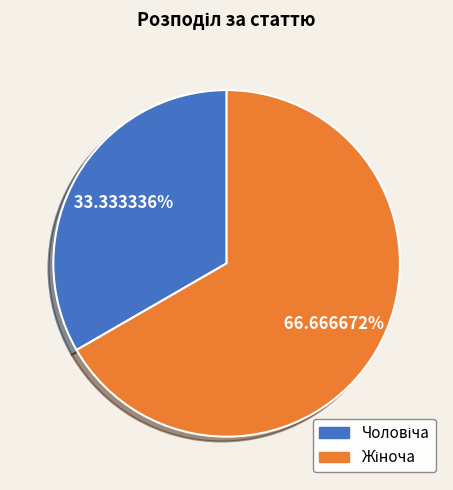

Is there a majority slice in this chart?

Yes